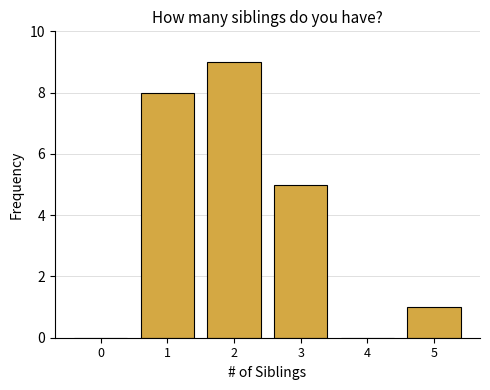

Reading left to right, transcribe all the data shown in this chart.

0=0	1=8	2=9	3=5	4=0	5=1